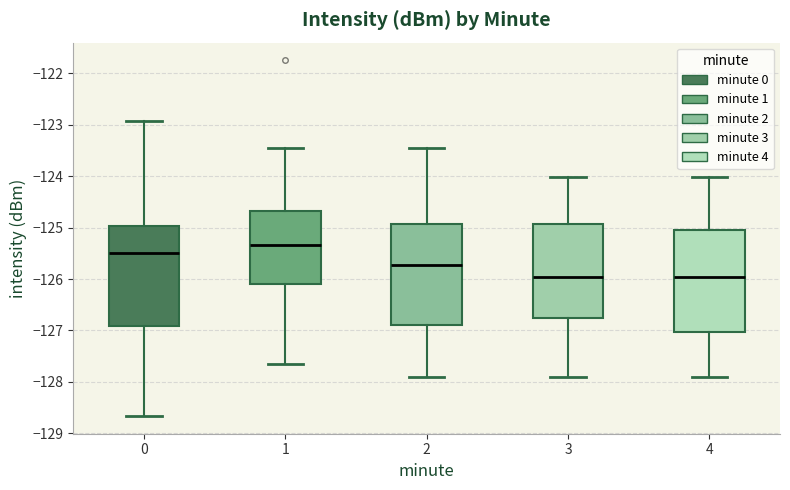

Where does the median line of the box at x = 4 sit on the y-axis? The values are not printed on the chart, so give them approximately, as read against the axis.

-126.0